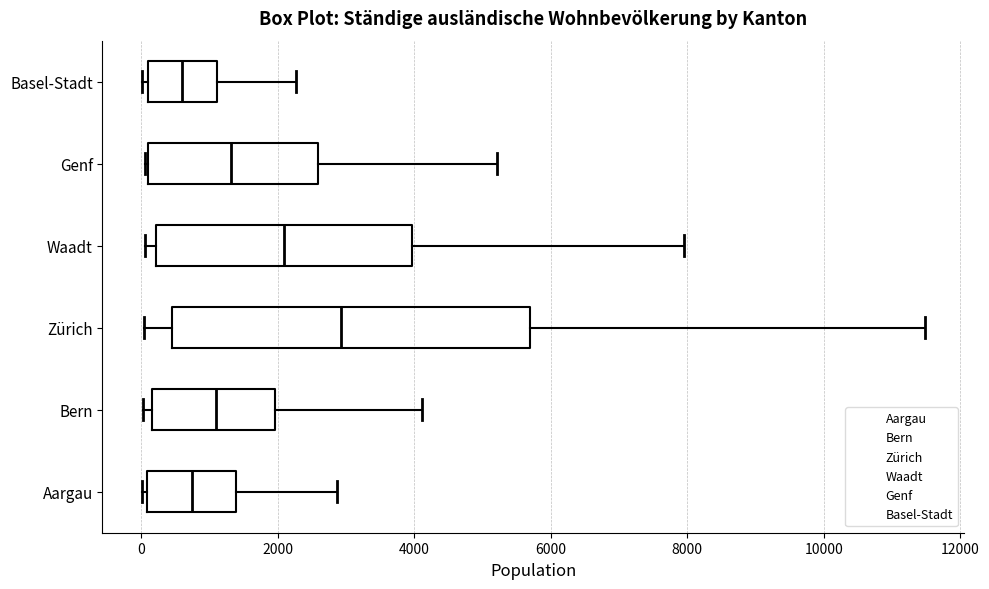

Reading bottom to top, read every box against the x-axis: the position of its median line, the range the box covers, and the ends of its whiskers. The values are not printed on the chart, so give them approximately, as read against the axis.

Aargau: median 800, box 0 to 1400, whiskers 0 (just left of the box's left edge) to 2800
Bern: median 1000, box 200 to 2000, whiskers 0 to 4200
Zürich: median 3000, box 400 to 5800, whiskers 0 to 11400
Waadt: median 2000, box 200 to 4000, whiskers 0 to 8000
Genf: median 1400, box 200 to 2600, whiskers 0 to 5200
Basel-Stadt: median 600, box 0 to 1200, whiskers 0 (just left of the box's left edge) to 2200